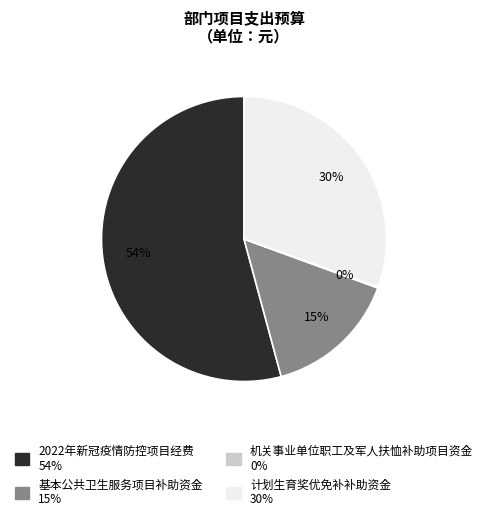

True or false: 基本公共卫生服务项目补助资金 accounts for 26% of the total.

False